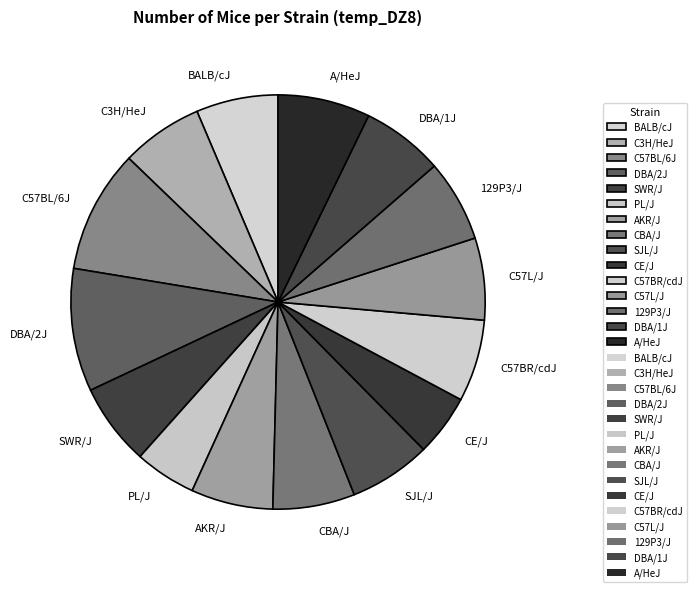

How many slices are in this pie chart?

15